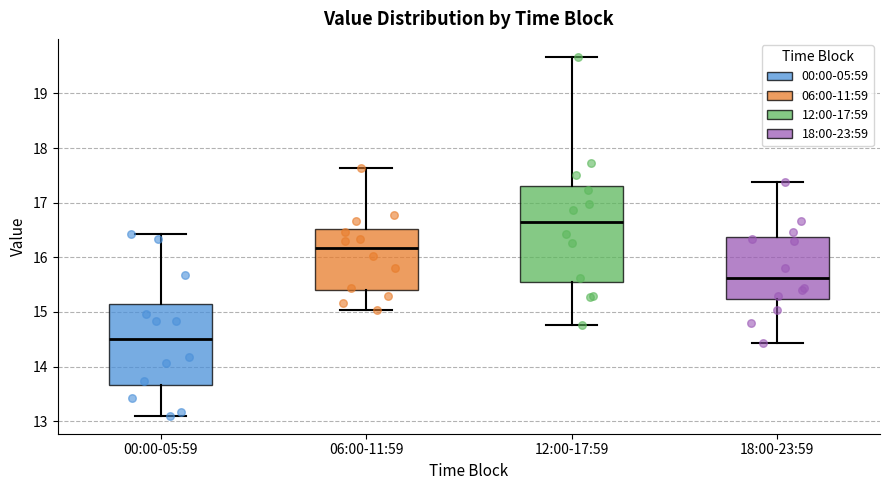

Reading left to right, read every box against the y-axis: the position of its median line, the range the box covers, and the ends of its whiskers. The values are not printed on the chart, so give them approximately, as read against the axis.

00:00-05:59: median 14.5, box 13.7 to 15.1, whiskers 13.1 to 16.4
06:00-11:59: median 16.2, box 15.4 to 16.5, whiskers 15.0 to 17.6
12:00-17:59: median 16.7, box 15.5 to 17.3, whiskers 14.8 to 19.7
18:00-23:59: median 15.6, box 15.2 to 16.4, whiskers 14.4 to 17.4